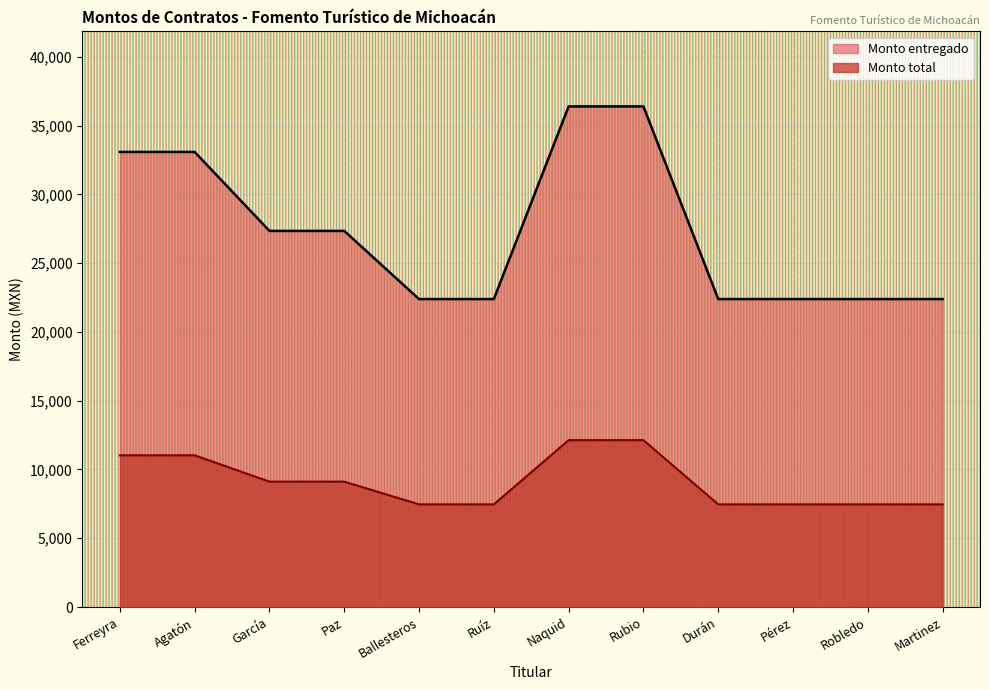

Reading left to right, transcribe all the data shown in this chart.

Monto total: Ferreyra=11028.8	Agatón=11028.8	García=9114.7	Paz=9114.7	Ballesteros=7462.7	Ruíz=7462.7	Naquid=12131.7	Rubio=12131.7	Durán=7462.7	Pérez=7462.7	Robledo=7462.7	Martinez=7462.7
Monto entregado: Ferreyra=33086.4	Agatón=33086.4	García=27344.2	Paz=27344.2	Ballesteros=22388.0	Ruíz=22388.0	Naquid=36395.0	Rubio=36395.0	Durán=22388.0	Pérez=22388.0	Robledo=22388.0	Martinez=22388.0